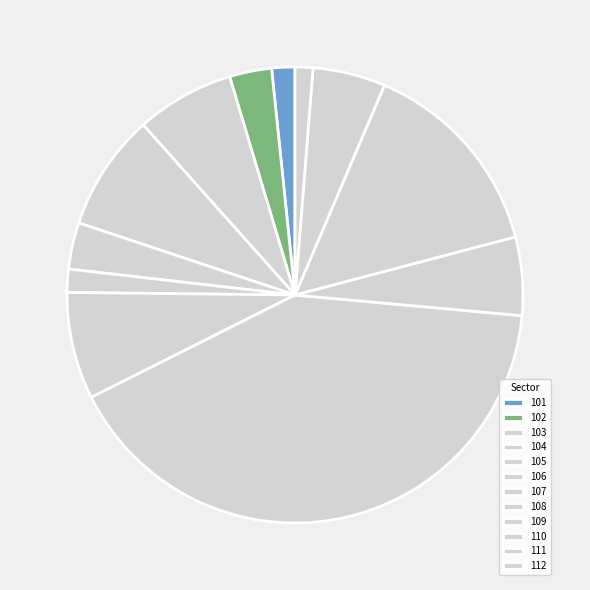

How many slices are in this pie chart?

12